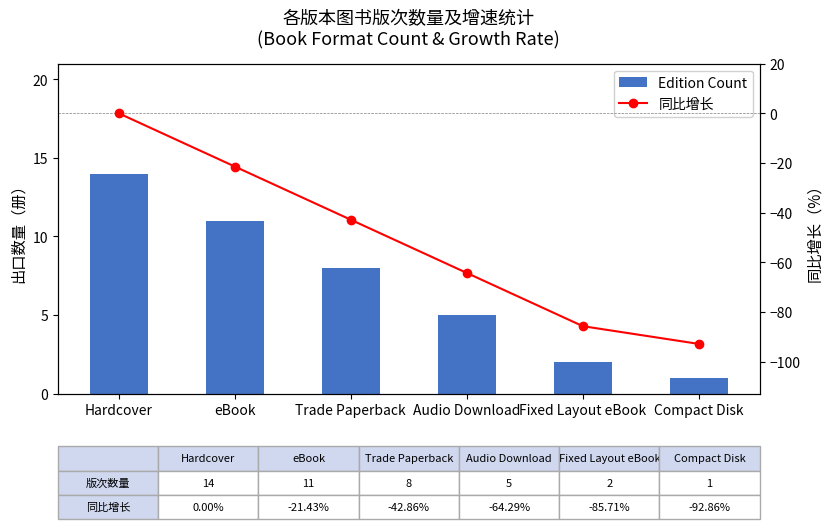

True or false: Edition Count has a value of 2.0 at Fixed Layout eBook.

True